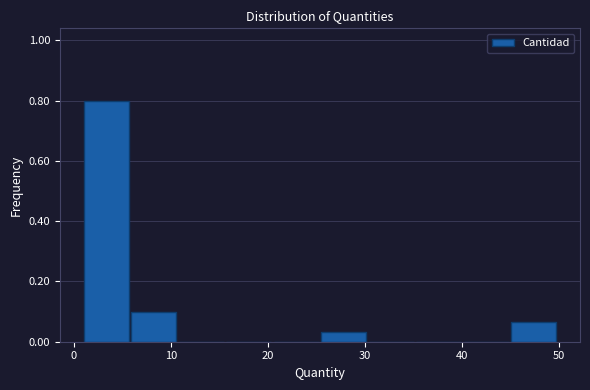

Over which range of the x-axis is the bar tallest?

1.0 to 5.9